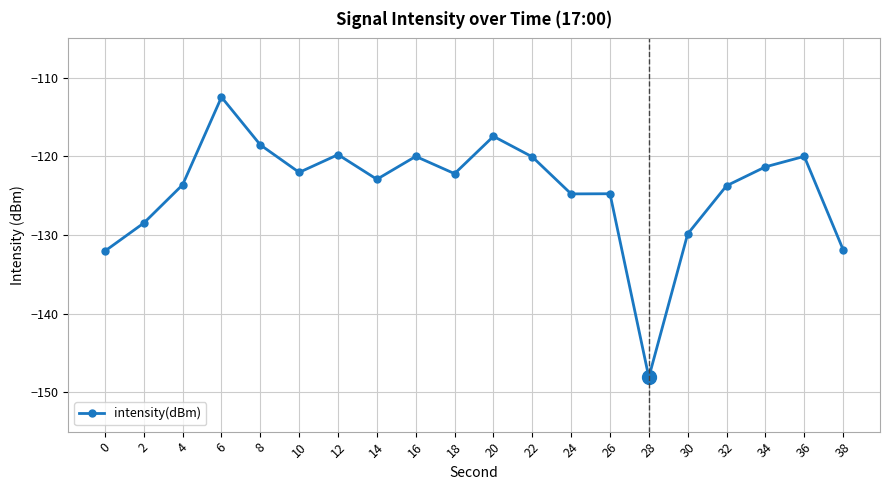

What is the value of the 12th point from the left?

-120.1